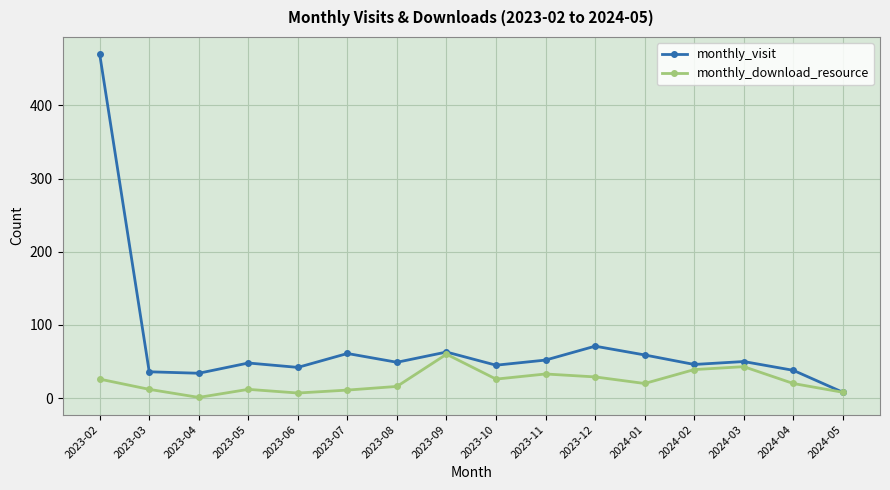

What value does the monthly_download_resource series have at 2023-05, to the nearest 10?

10